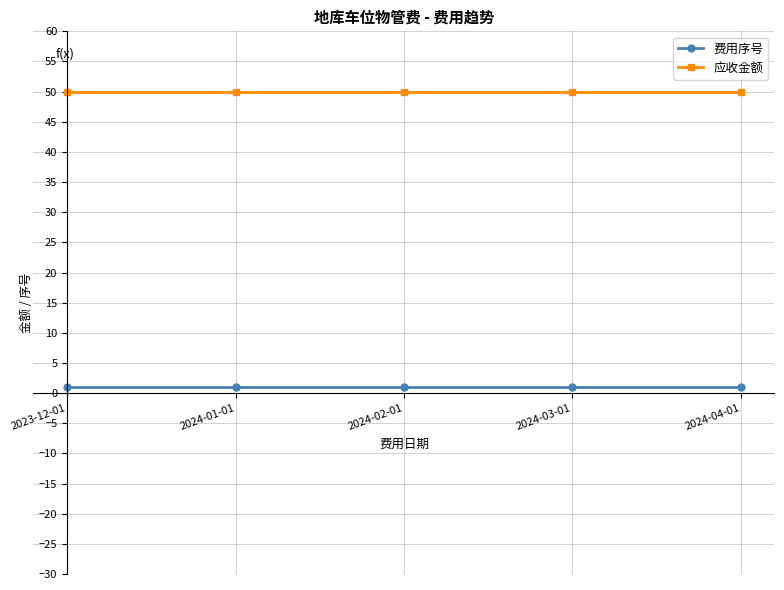

What is the total value across all series at 2024-04-01?

51